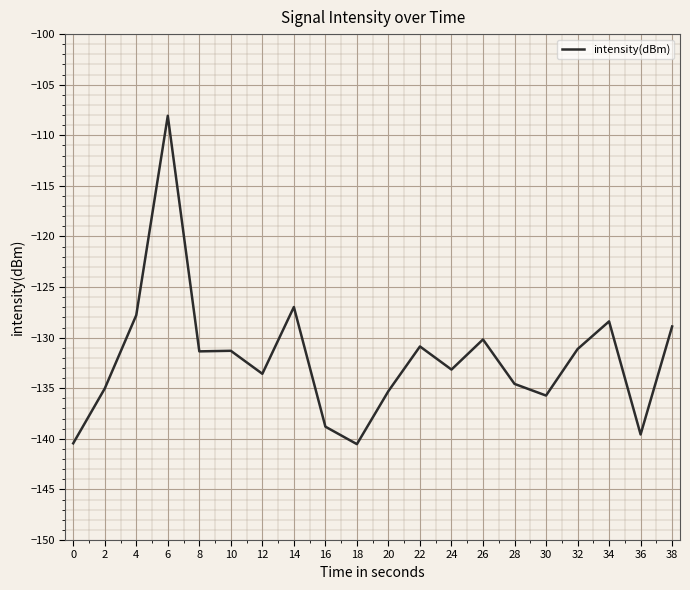

What value does the data have at 26?

-130.2